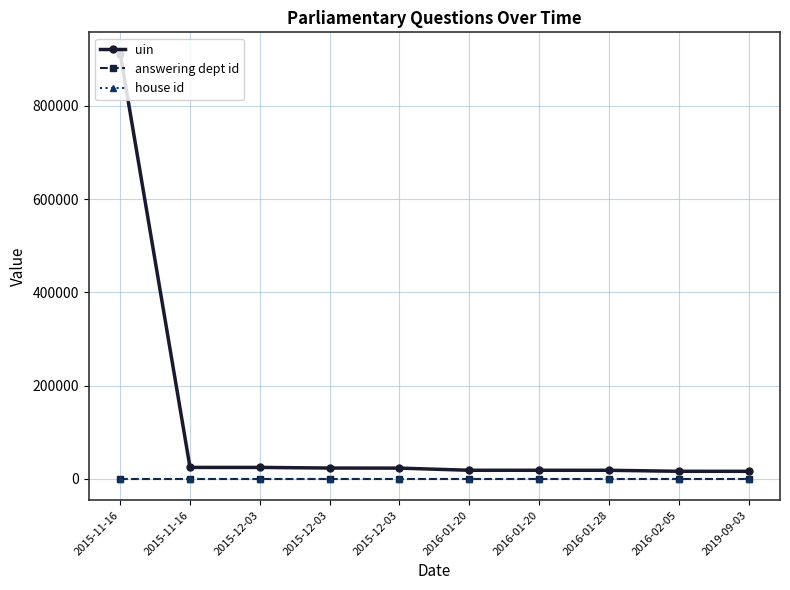

Is the value of house id at 2016-01-20 greater than the value of answering dept id at 2015-11-16?

No